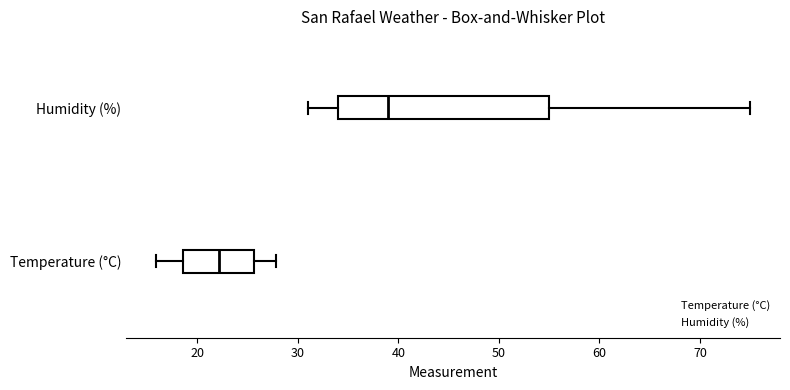

Reading bottom to top, transcribe this box plot: for each box, give where its median line is, the range the box spans, and where its two whiskers end, as read against the x-axis. The values are not printed on the chart, so give them approximately, as read against the axis.

Temperature (°C): median 22, box 19 to 26, whiskers 16 to 28
Humidity (%): median 39, box 34 to 55, whiskers 31 to 75